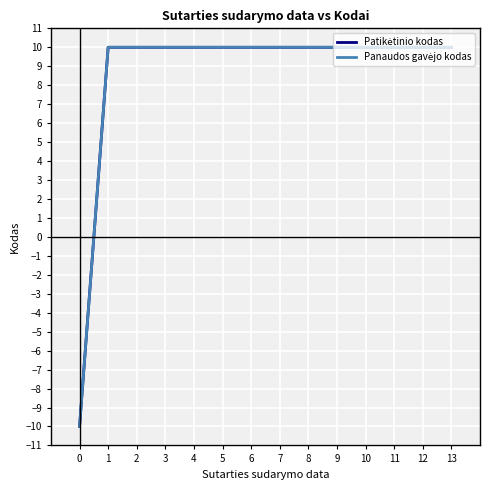

Does the chart have visible grid lines?

Yes